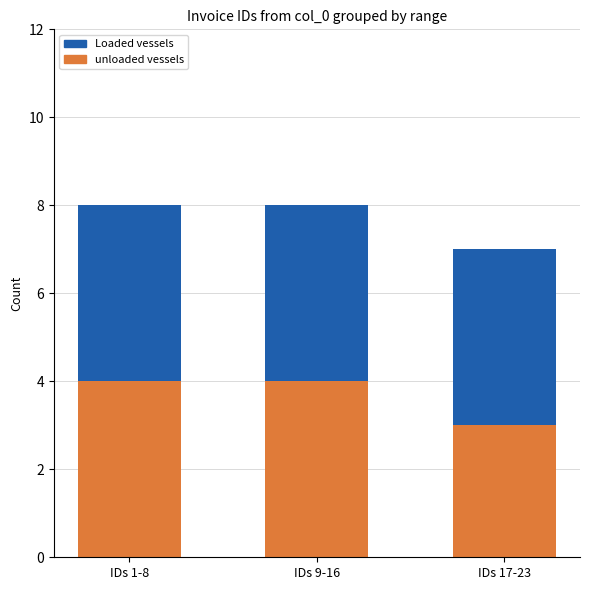

Reading left to right, transcribe the values for unloaded vessels.

4	4	3